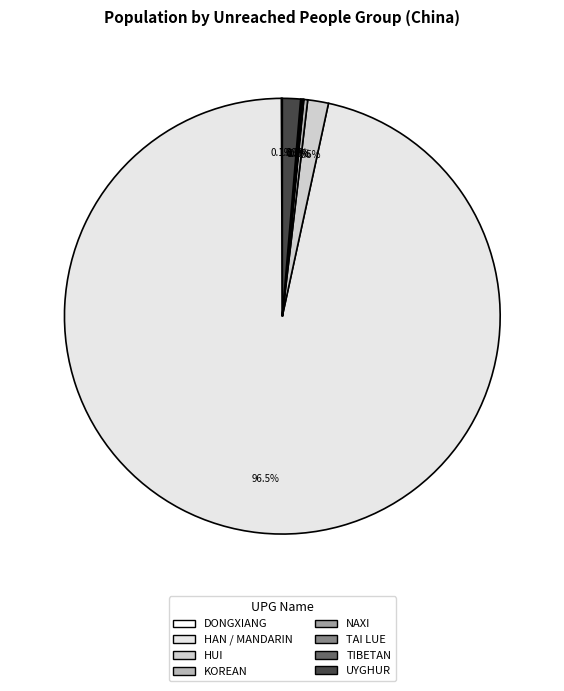

How many slices are in this pie chart?

8